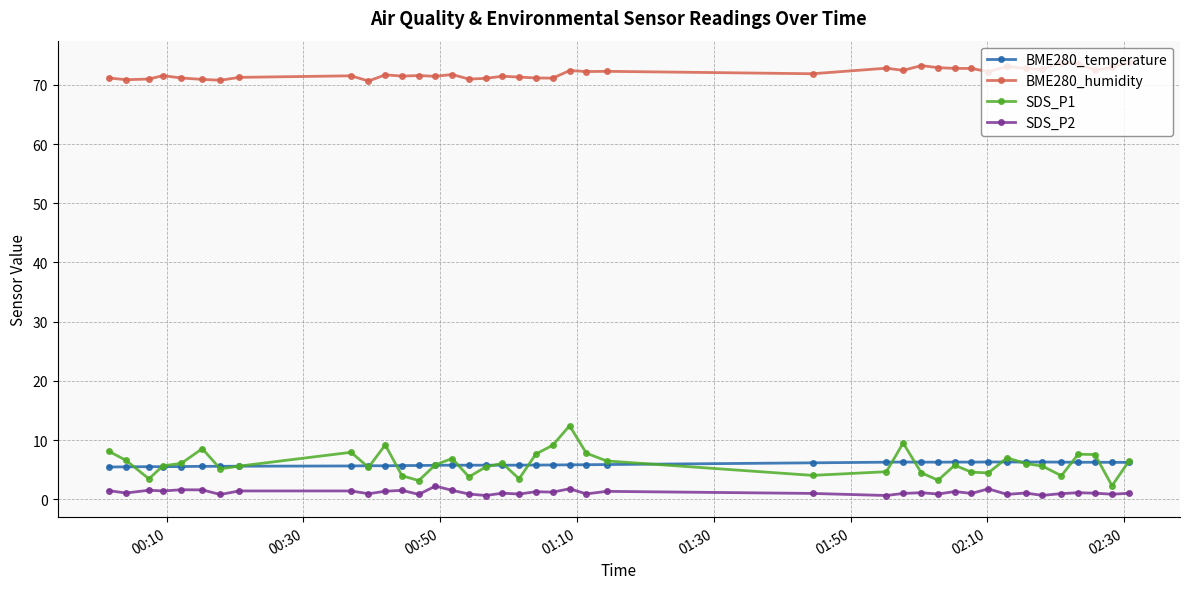

Rank the series by their maximum value, from highest to lowest.

BME280_humidity, SDS_P1, BME280_temperature, SDS_P2